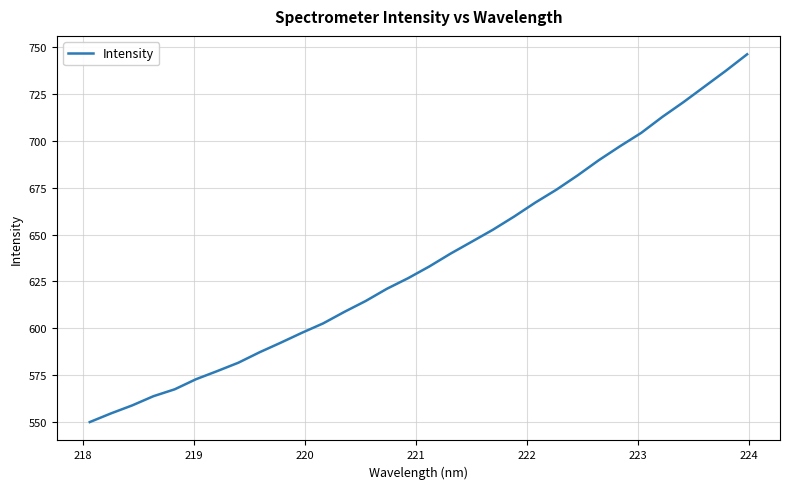

What is the difference between the maximum and minimum values?

196.4